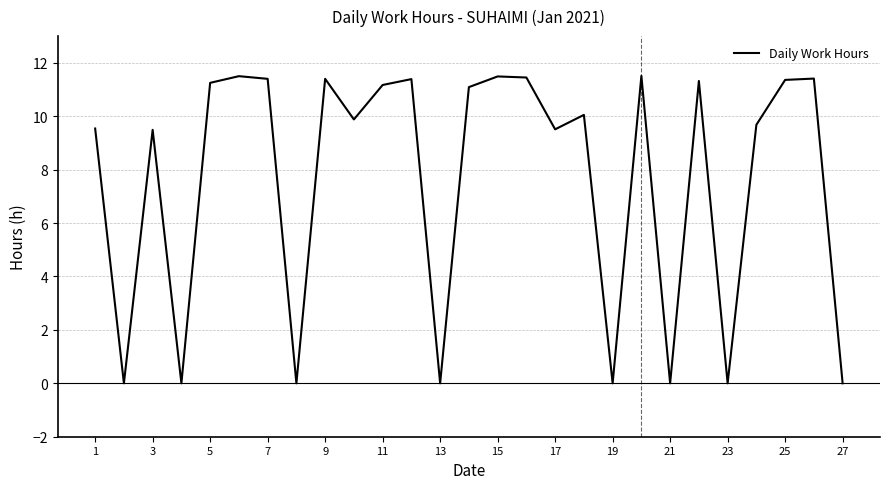

What is the maximum value shown in the chart?

11.5